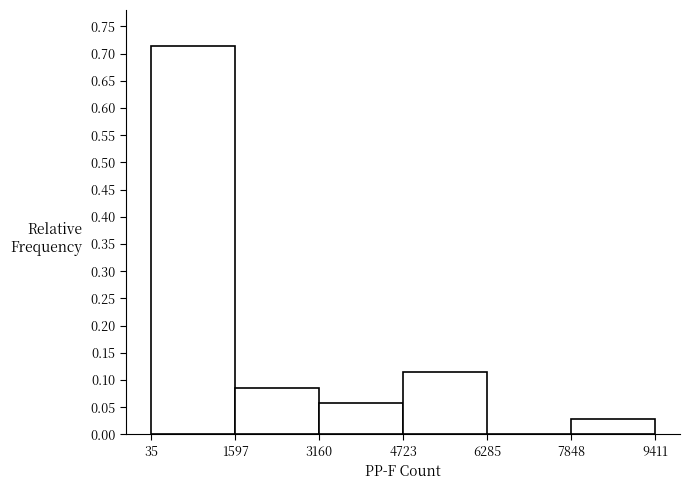

Reading left to right, transcribe this chart: for each bar, give the range it covers on the x-axis and its height. The values are not printed on the chart, so give them approximately, as read against the axis.

35 to 1597: 0.715
1597 to 3160: 0.085
3160 to 4723: 0.055
4723 to 6285: 0.115
6285 to 7848: 0
7848 to 9411: 0.030